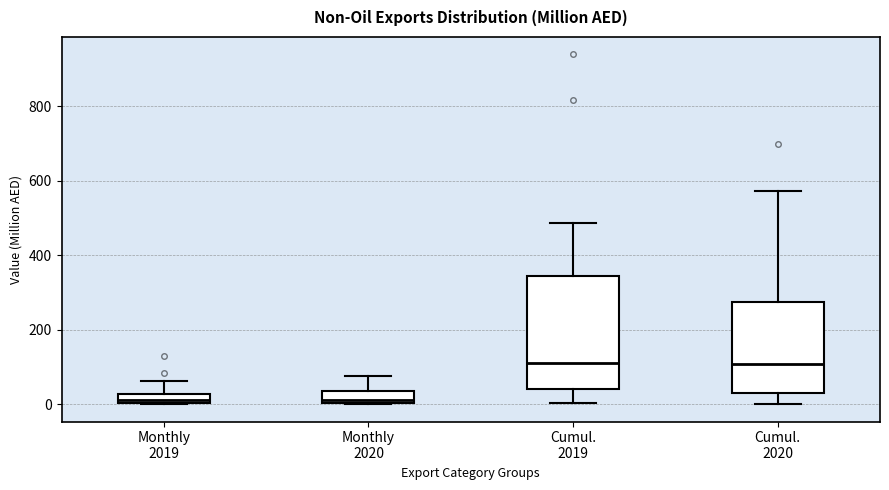

Where is the lower edge of the box for Monthly 2019 on the y-axis? The values are not printed on the chart, so give them approximately, as read against the axis.

0